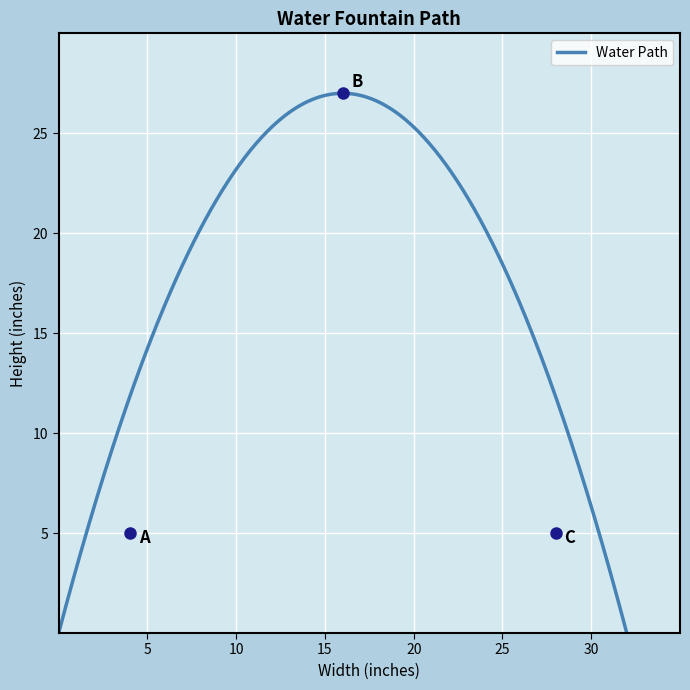

What is the difference between the maximum and minimum values?

27.0